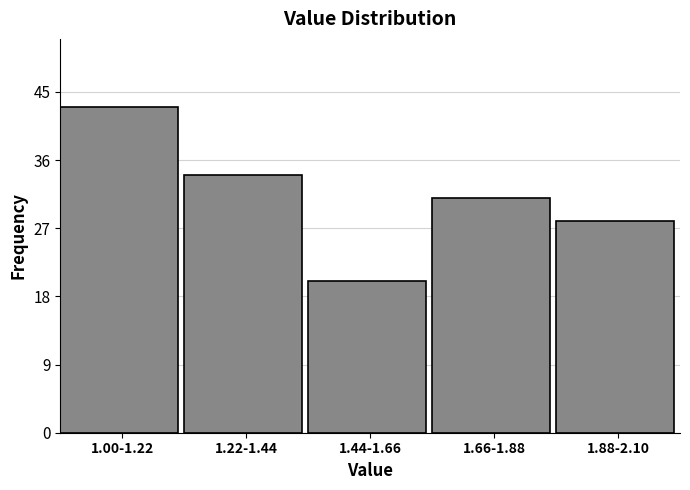

Reading left to right, what are all the values shown in this chart?

1.00-1.22=43	1.22-1.44=34	1.44-1.66=20	1.66-1.88=31	1.88-2.10=28